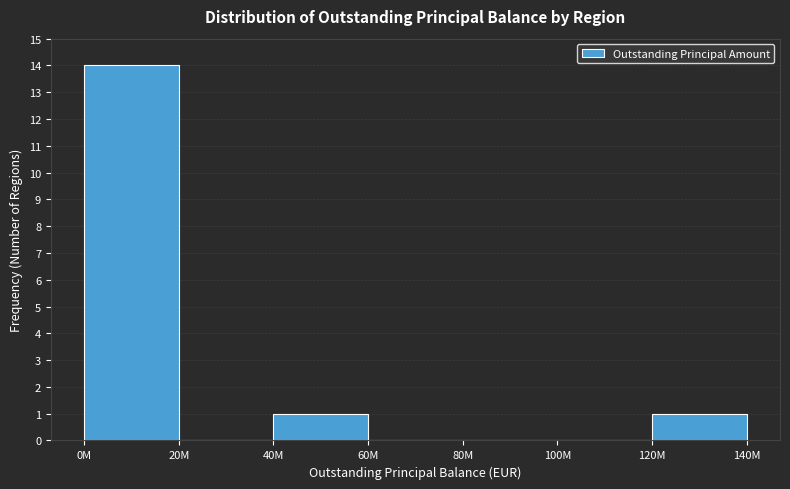

Reading left to right, what are all the values shown in this chart?

0M=14	20M=0	40M=1	60M=0	80M=0	100M=0	120M=1